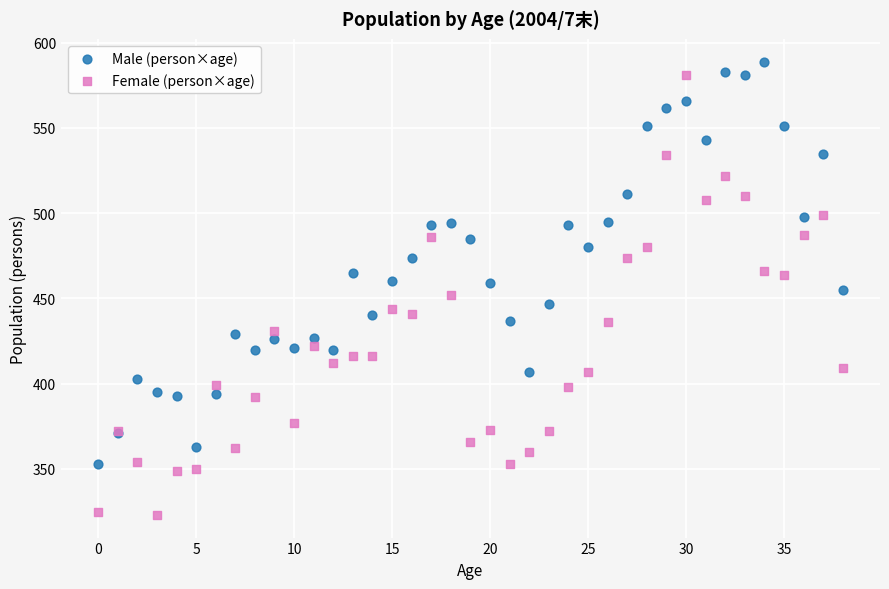

What are all the series names shown in the legend?

Male (person×age), Female (person×age)